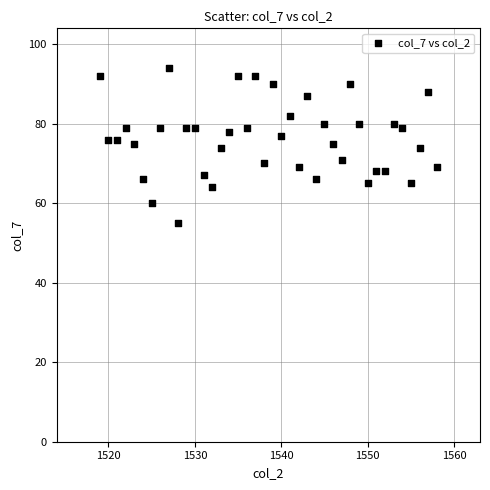

What is the range of Y values (max minus min)?

39